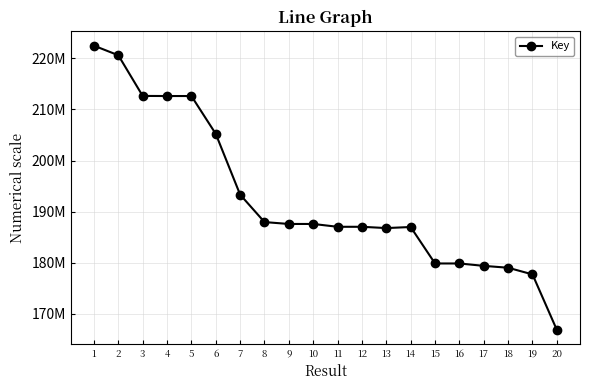

Does the chart have visible grid lines?

Yes